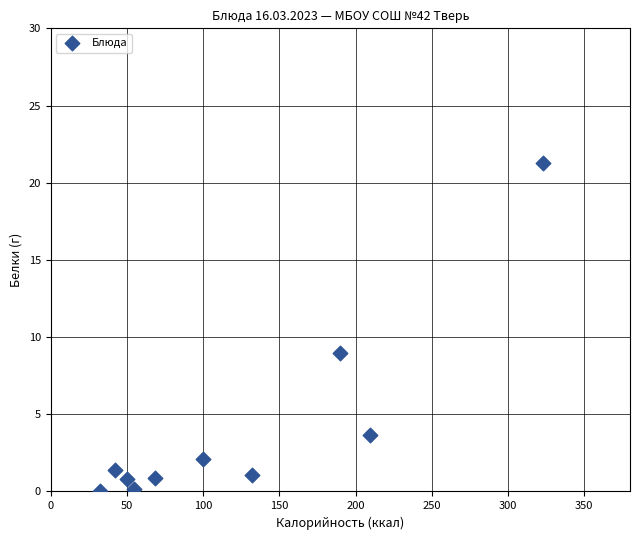

What Y value in the scatter plot is closest to 10?

9.0